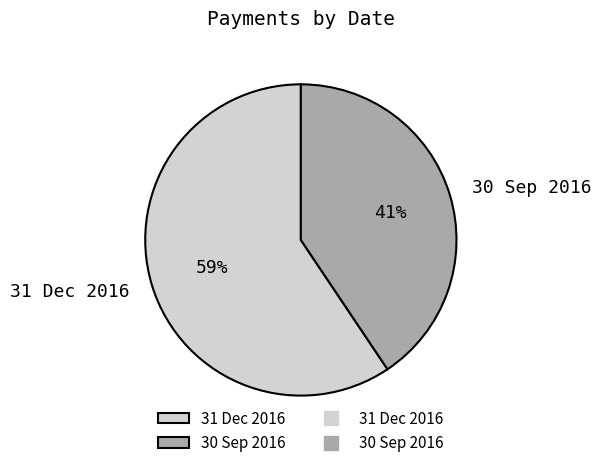

Between 30 Sep 2016 and 31 Dec 2016, which is larger?

31 Dec 2016